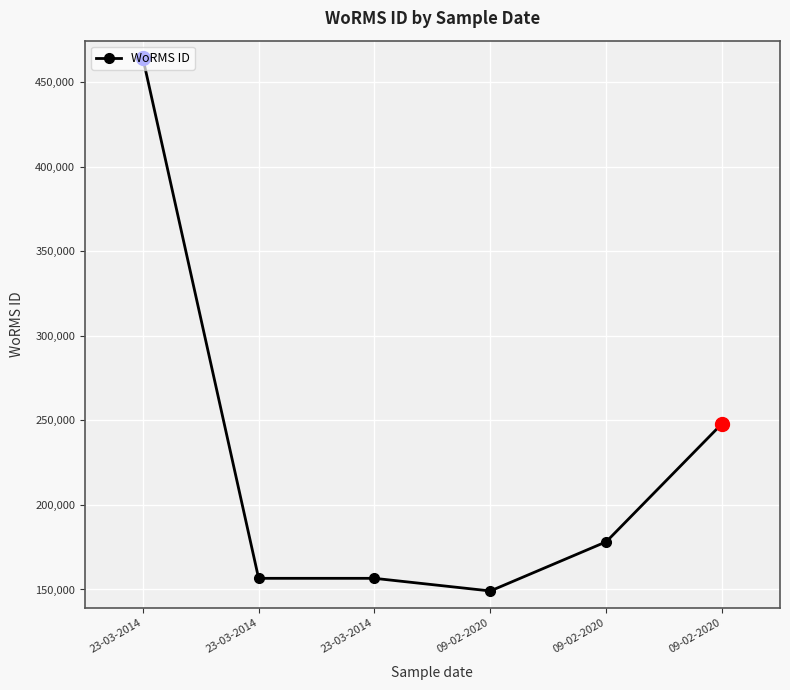

How many data points does each series have?

6